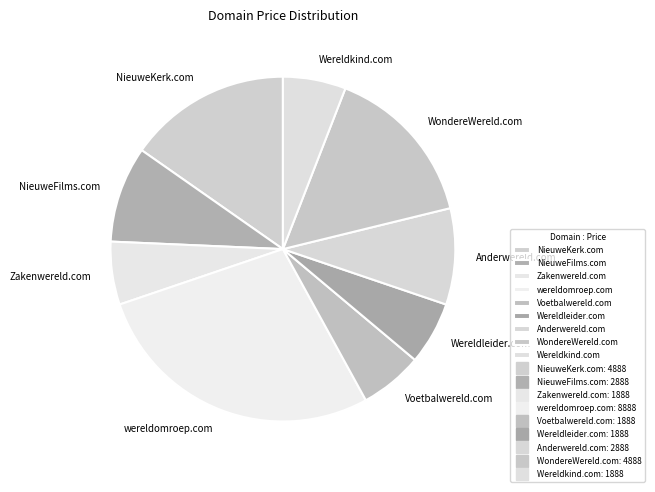

Do WondereWereld.com and Voetbalwereld.com together represent more than half of the pie?

No